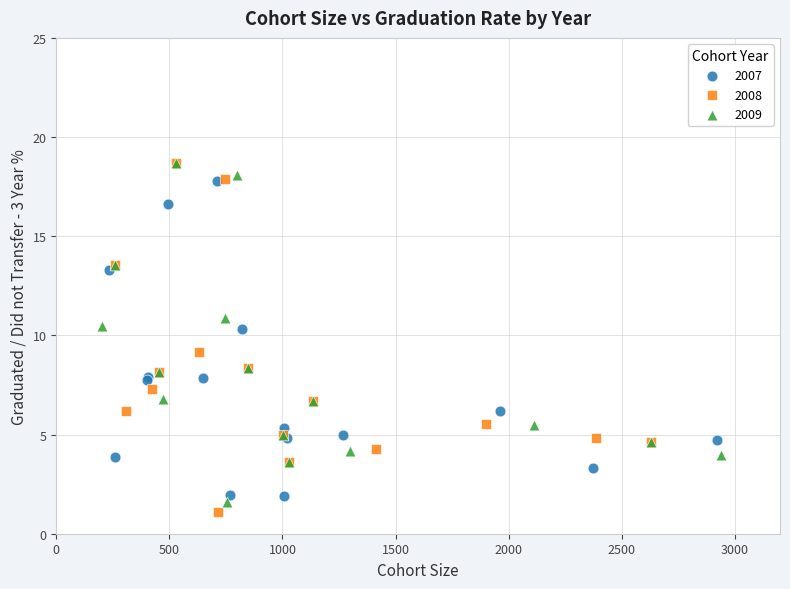

What are all the series names shown in the legend?

2007, 2008, 2009